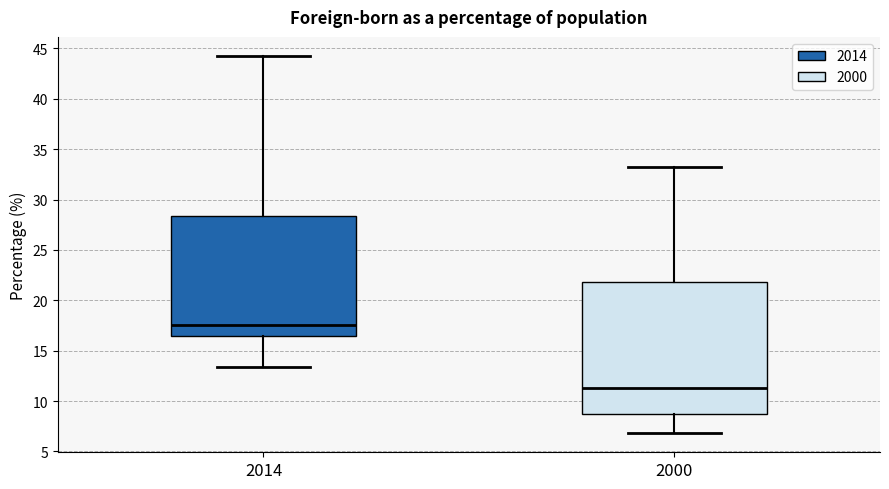

Comparing the boxes themselves (not the whiskers), which one is the tallest?

2000